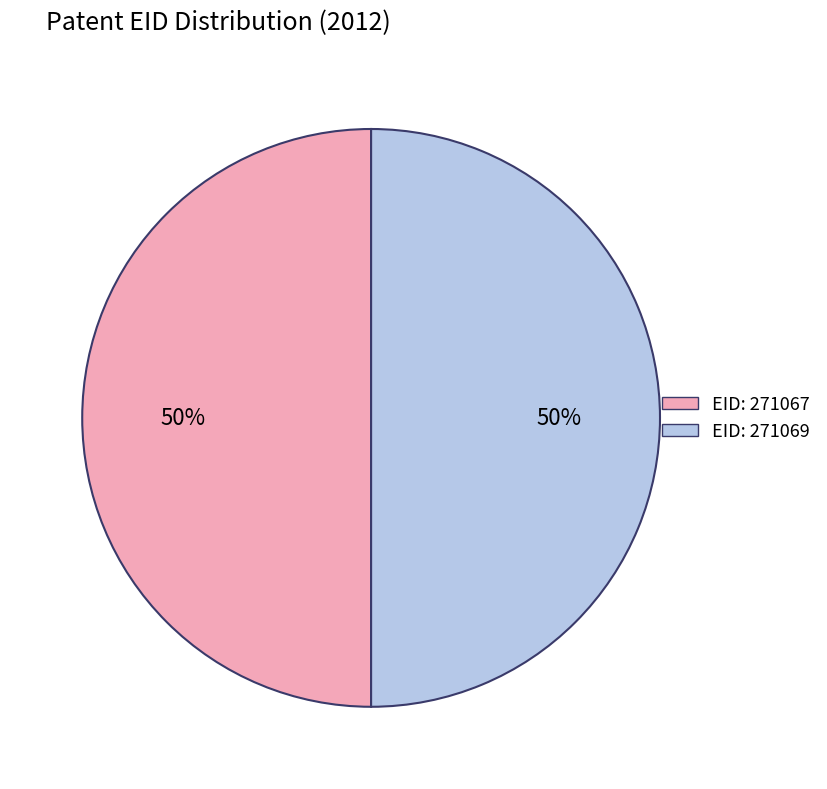

How many slices are in this pie chart?

2